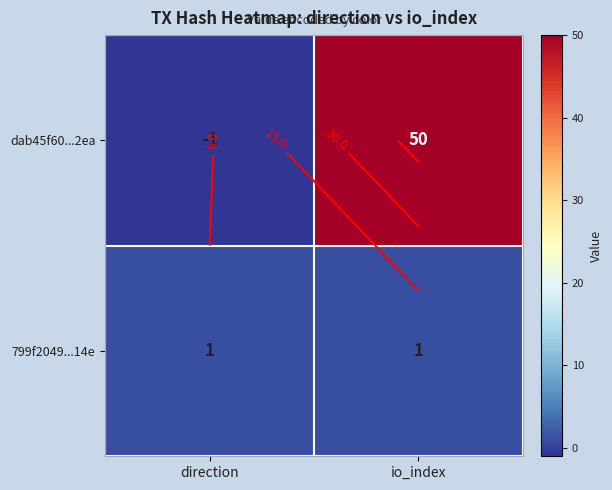

At direction, list the series in order from smallest to largest.

dab45f60...2ea, 799f2049...14e